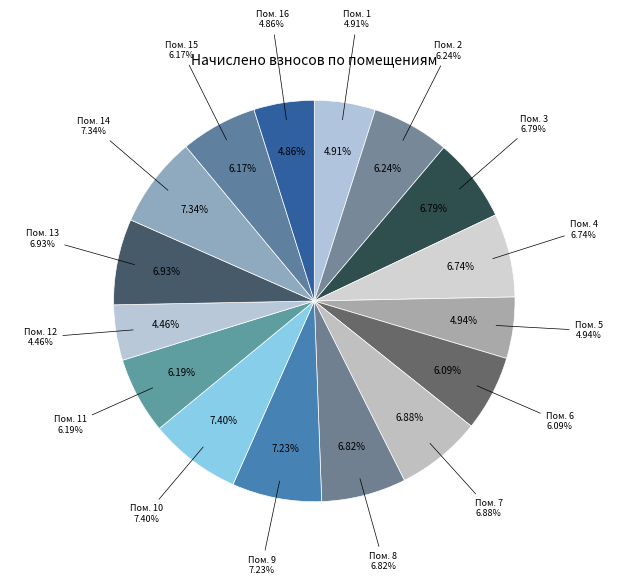

Rank the categories by value from lowest to highest.

12, 16, 1, 5, 6, 15, 11, 2, 4, 3, 8, 7, 13, 9, 14, 10